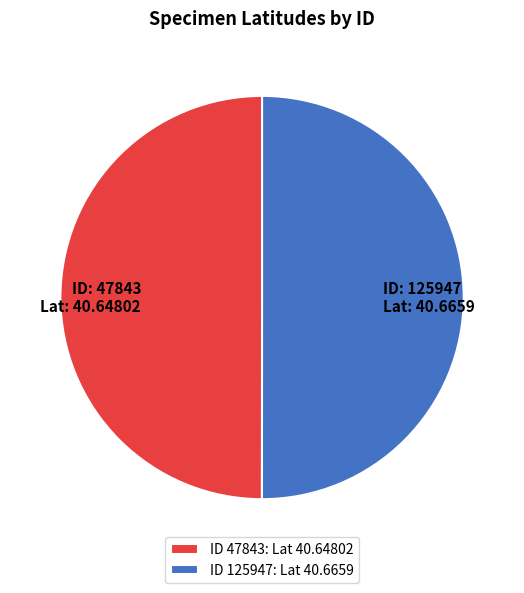

Is it true that ID 125947: Lat 40.6659 is 50% of the pie?

True